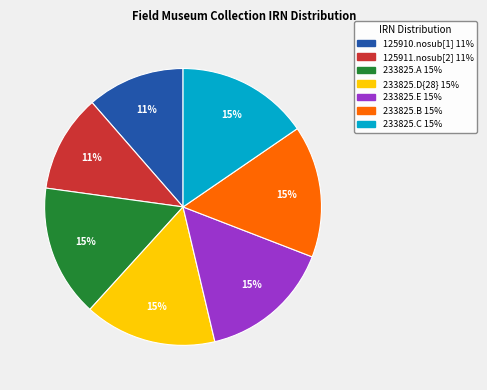

Is the sum of 233825.C and 125910.nosub[1] greater than half?

No